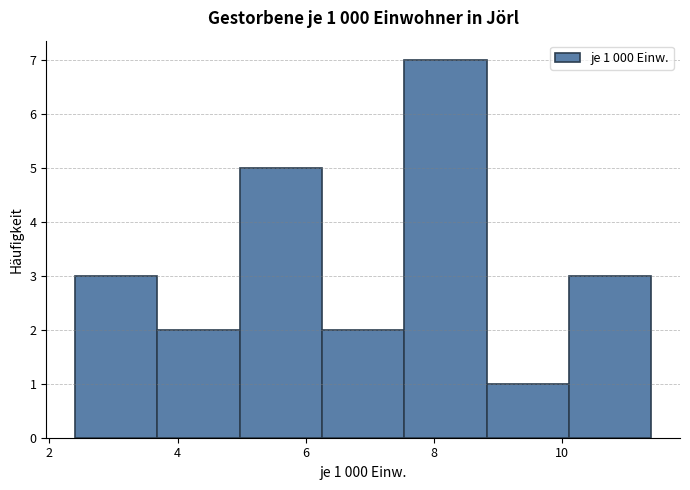

Which range on the x-axis has the tallest bar?

7.6 to 8.8